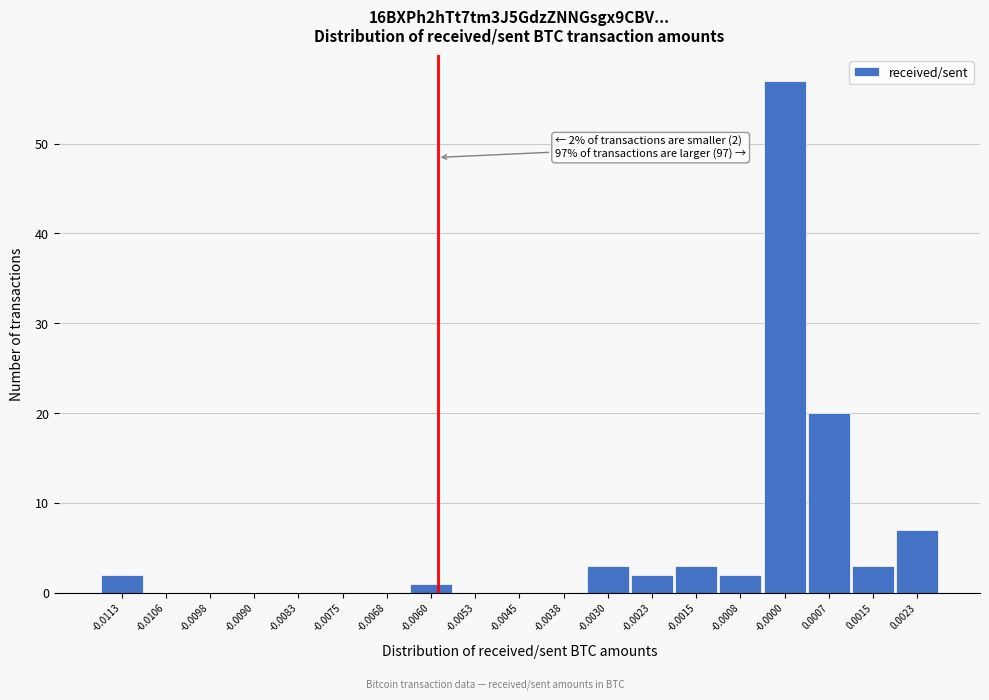

Reading left to right, list all the values displayed in this chart.

-0.0113=2	-0.0106=0	-0.0098=0	-0.0090=0	-0.0083=0	-0.0075=0	-0.0068=0	-0.0060=1	-0.0053=0	-0.0045=0	-0.0038=0	-0.0030=3	-0.0023=2	-0.0015=3	-0.0008=2	-0.0000=57	0.0007=20	0.0015=3	0.0023=7